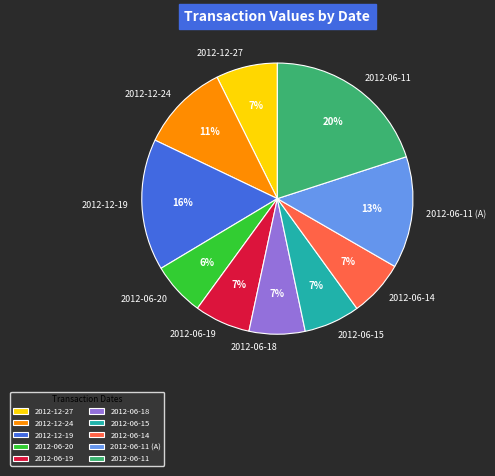

Which category has the biggest portion of the pie?

2012-06-11